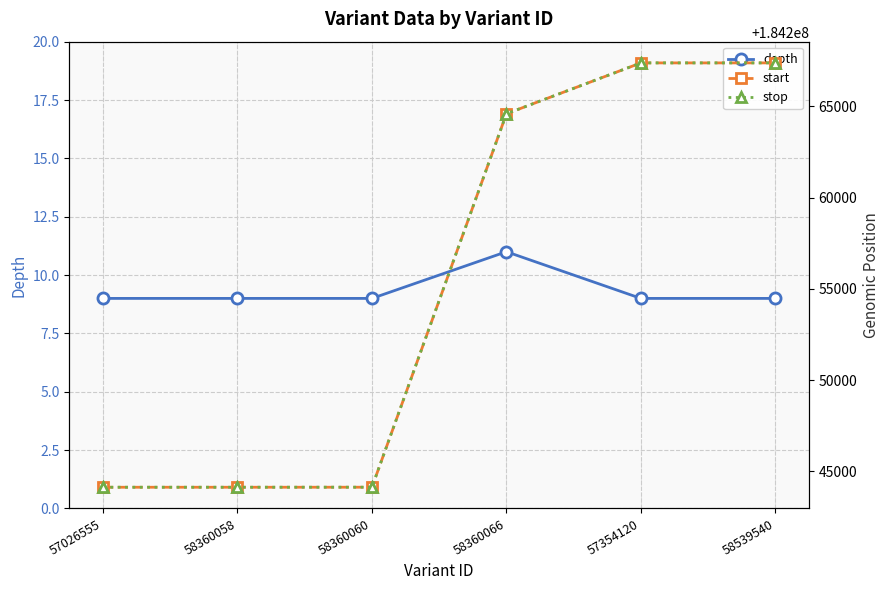

What is the total value across all series at 58539540?

368534758